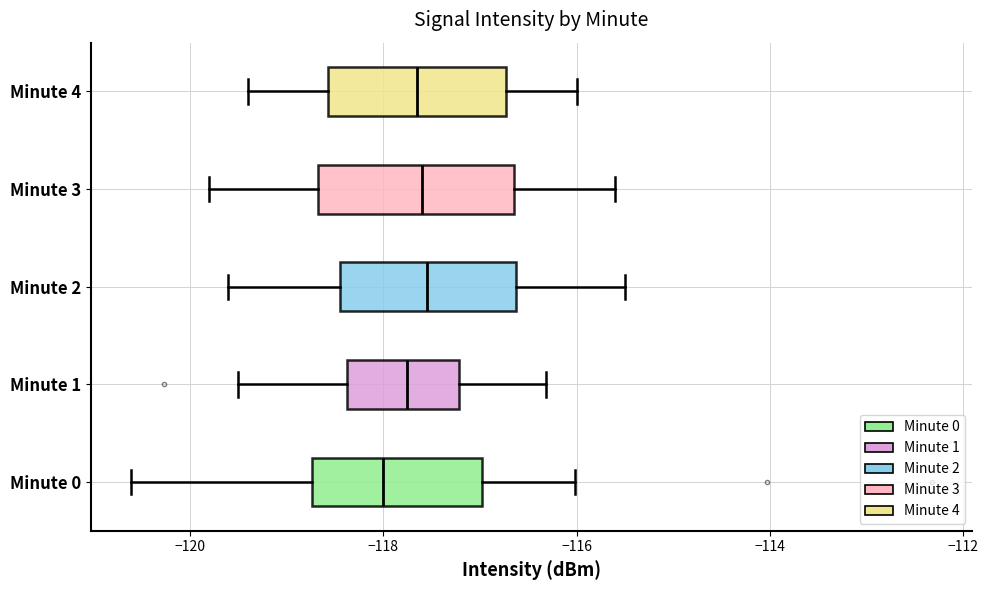

Reading bottom to top, transcribe this box plot: for each box, give where its median line is, the range the box spans, and where its two whiskers end, as read against the x-axis. The values are not printed on the chart, so give them approximately, as read against the axis.

Minute 0: median -118.0, box -118.8 to -117.0, whiskers -120.6 to -116.0
Minute 1: median -117.8, box -118.4 to -117.2, whiskers -119.4 to -116.4
Minute 2: median -117.6, box -118.4 to -116.6, whiskers -119.6 to -115.4
Minute 3: median -117.6, box -118.6 to -116.6, whiskers -119.8 to -115.6
Minute 4: median -117.6, box -118.6 to -116.8, whiskers -119.4 to -116.0